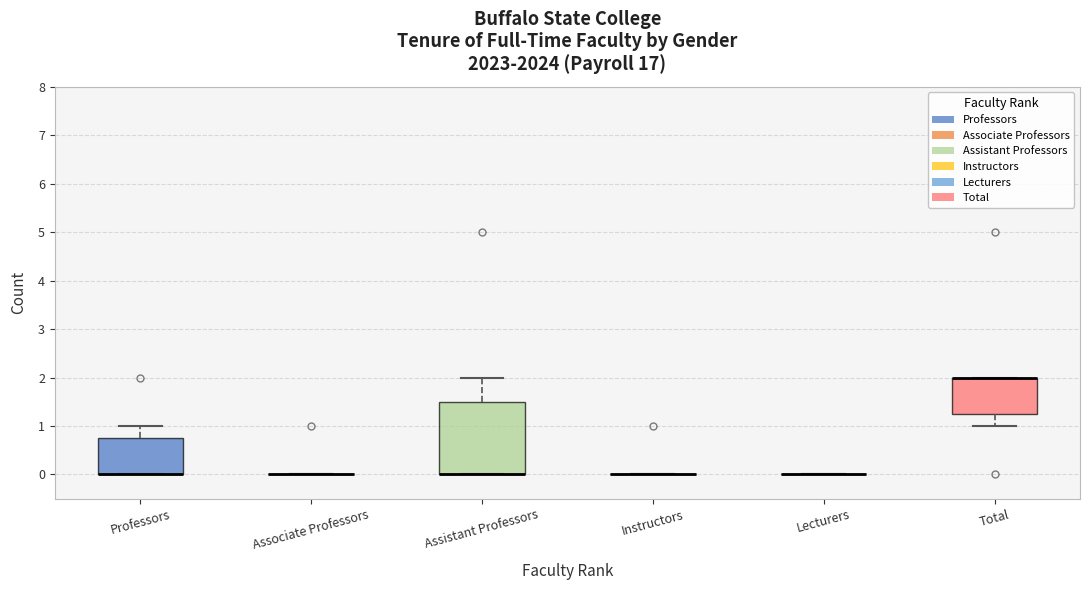

Comparing the boxes themselves (not the whiskers), which one is the tallest?

Assistant Professors